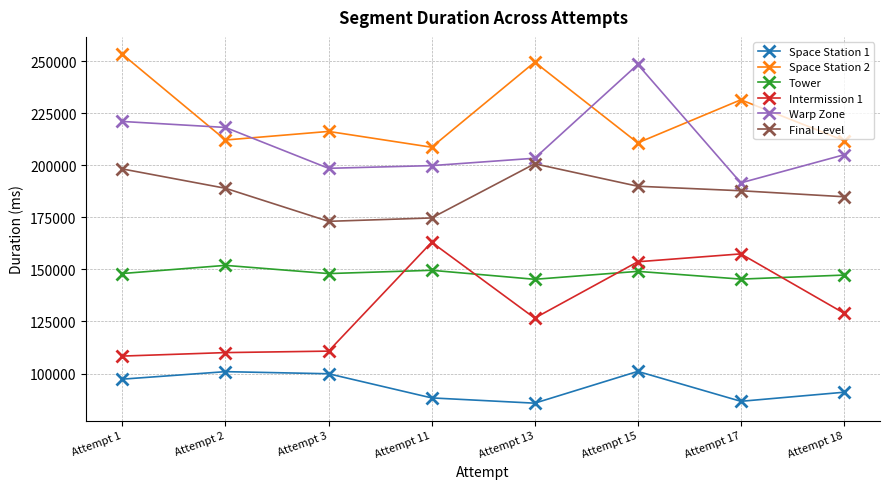

The value of Intermission 1 at Attempt 13 is 126607. True or false?

True